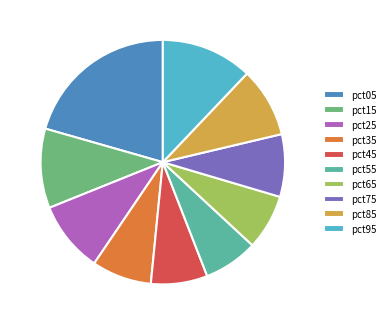

How many segments does this pie chart have?

10